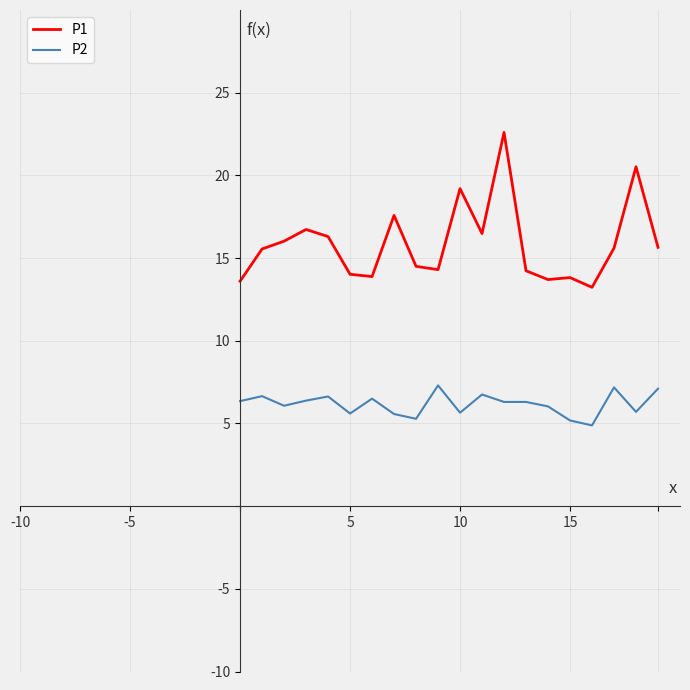

Which series has the largest total across all categories?

P1